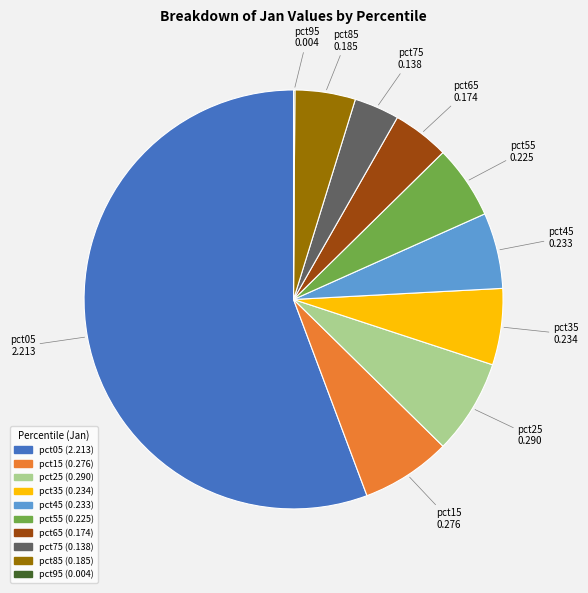

Is there a majority slice in this chart?

Yes